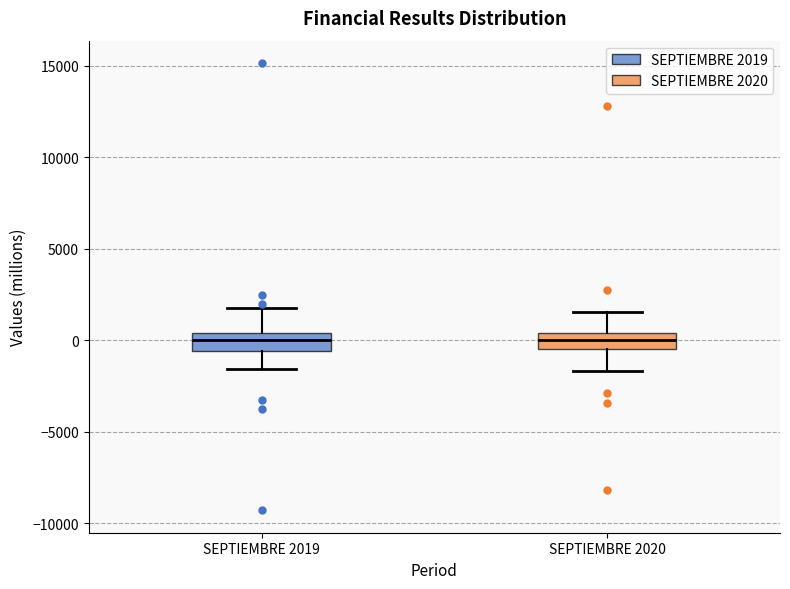

Reading left to right, read every box against the y-axis: the position of its median line, the range the box covers, and the ends of its whiskers. The values are not printed on the chart, so give them approximately, as read against the axis.

SEPTIEMBRE 2019: median 0, box -500 to 500, whiskers -1500 to 2000
SEPTIEMBRE 2020: median 0, box -500 to 500, whiskers -1500 to 1500